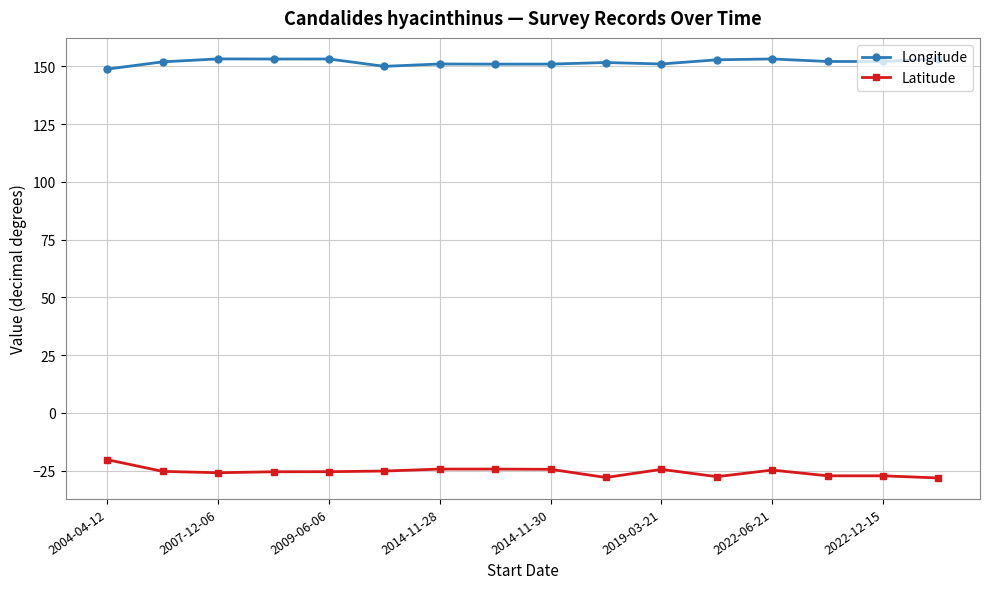

List the series in order of their overall mean, lowest first.

Latitude, Longitude